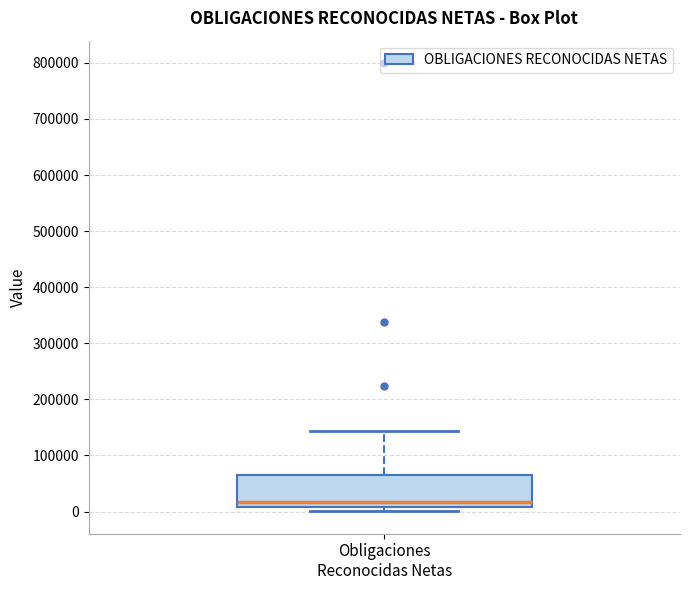

Transcribe this box plot: give where the median line is, the range the box spans, and where the two whiskers end, as read against the y-axis. The values are not printed on the chart, so give them approximately, as read against the axis.

median 20000, box 10000 to 60000, whiskers 0 to 140000